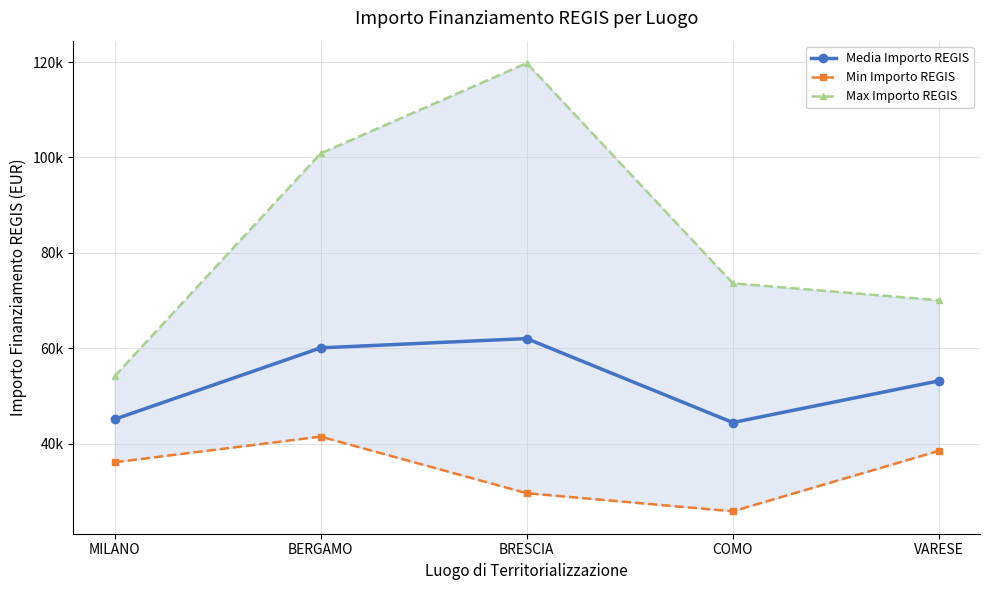

The value of Media Importo REGIS at BERGAMO is 101678.8. True or false?

False